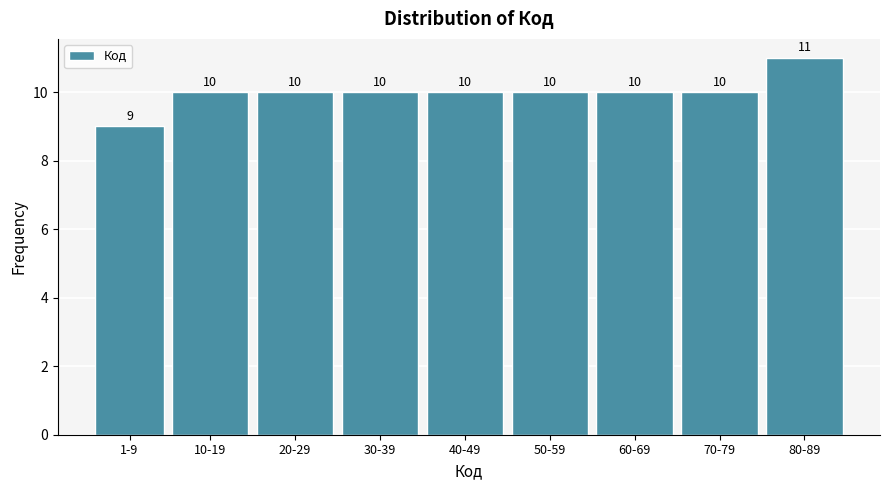

Reading left to right, transcribe all the data shown in this chart.

9	10	10	10	10	10	10	10	11